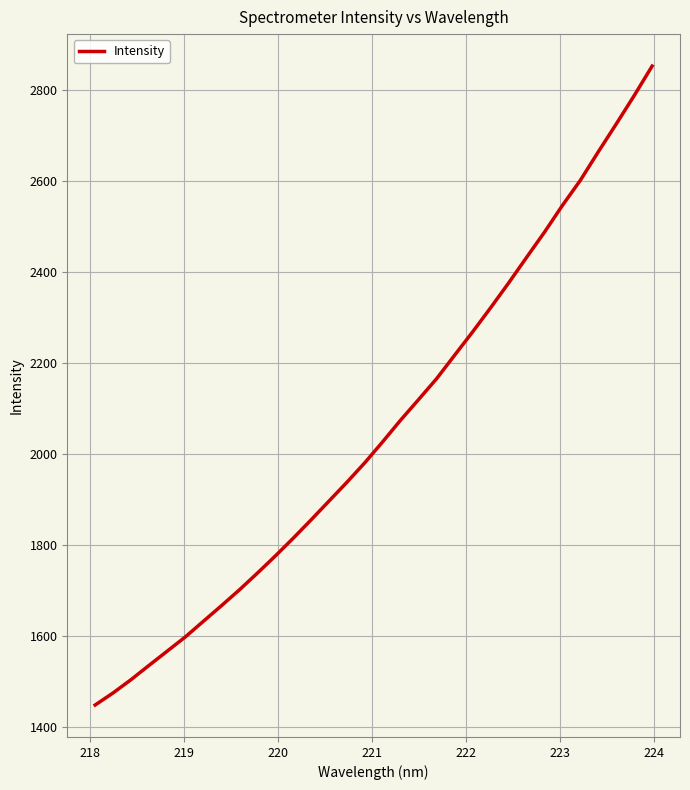

What is the difference between the maximum and minimum values?

1403.1